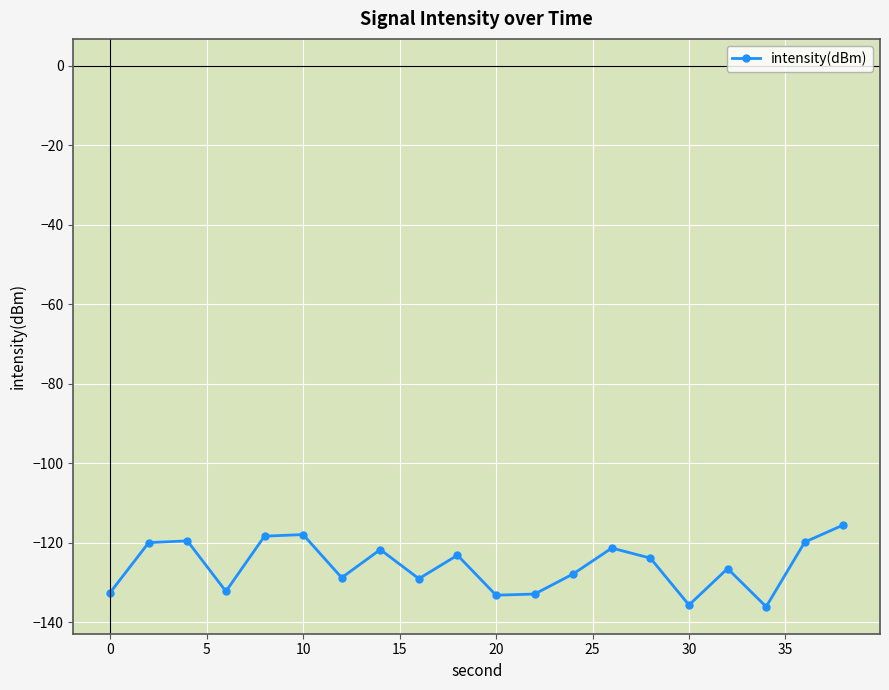

Does the chart display data point markers on the line(s)?

Yes